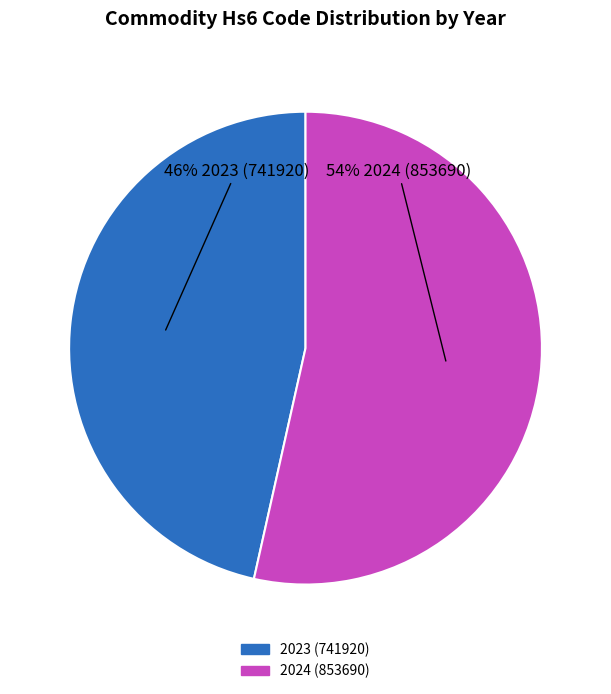

Combined, do 2023 (741920) and 2024 (853690) account for over 50%?

Yes